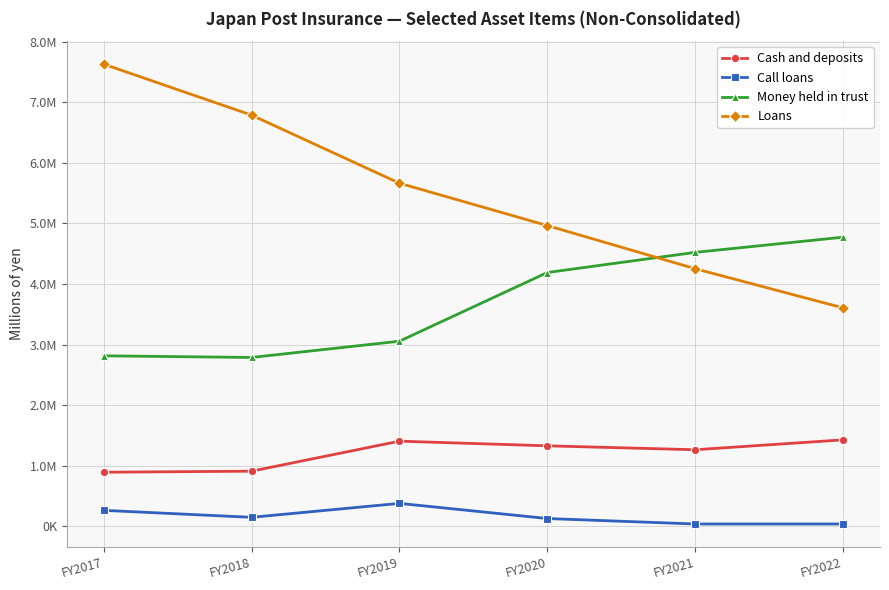

Does the chart have visible grid lines?

Yes